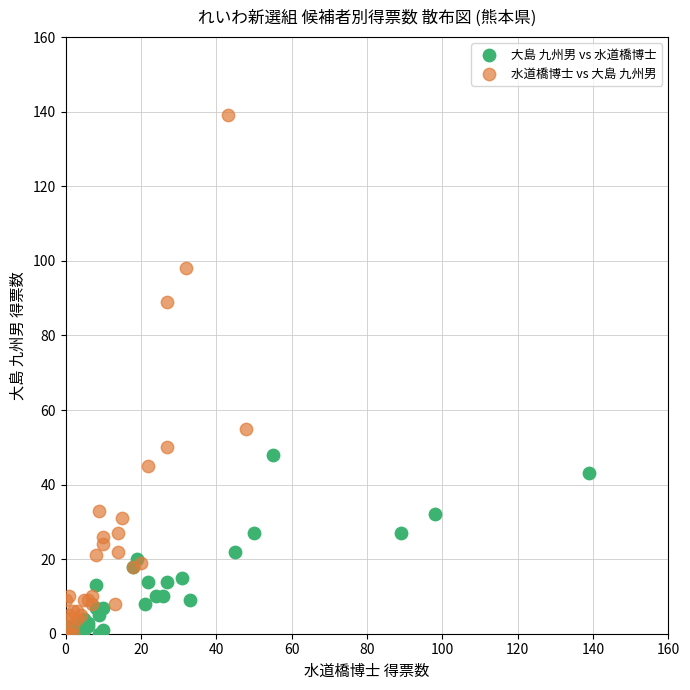

Which series reaches the maximum Y coordinate?

水道橋博士 vs 大島 九州男